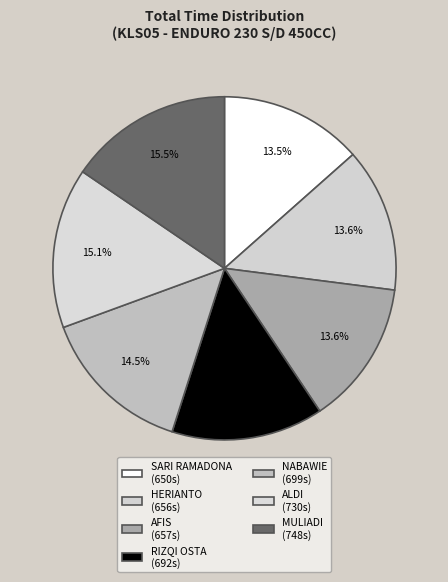

Is it true that HERIANTO is 14% of the pie?

True